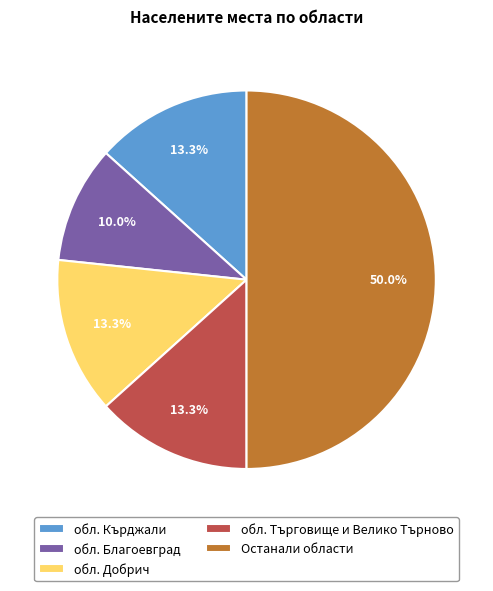

Which category accounts for the majority?

Останали области